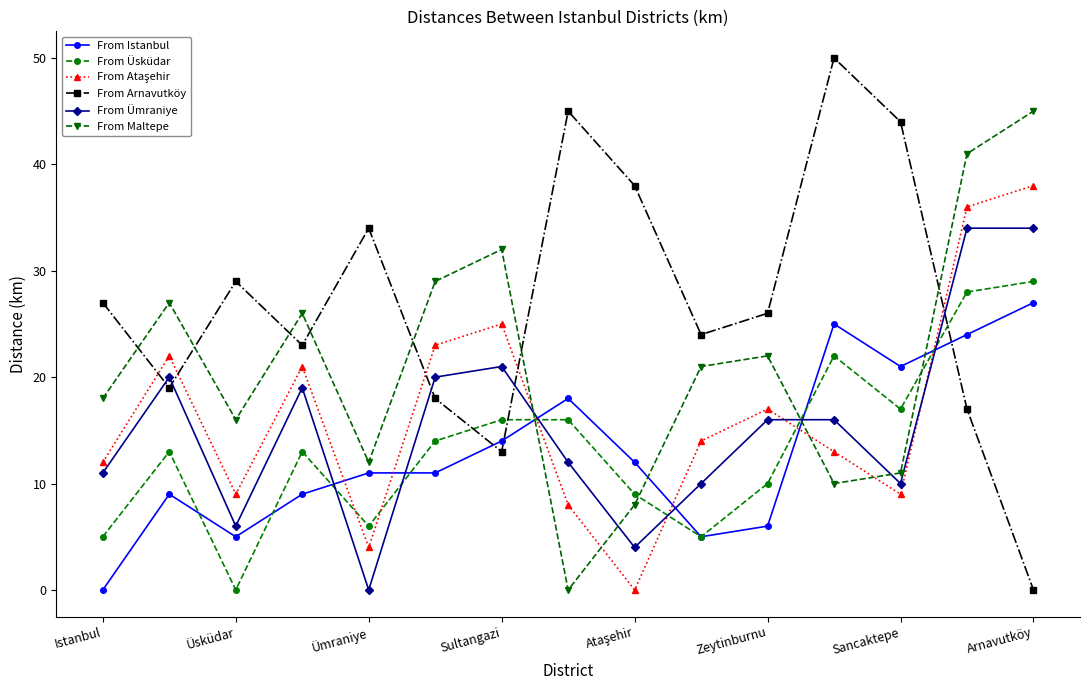

Does the chart display data point markers on the line(s)?

Yes